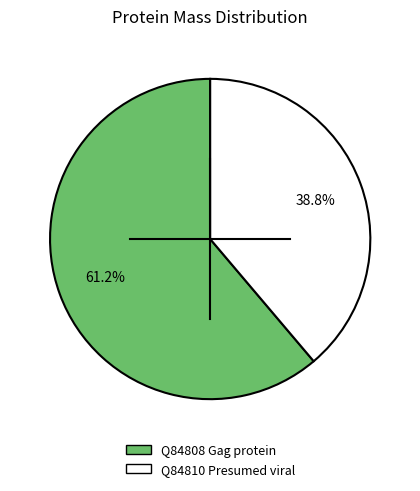

What is the smallest slice in the pie chart?

Q84810 Presumed viral